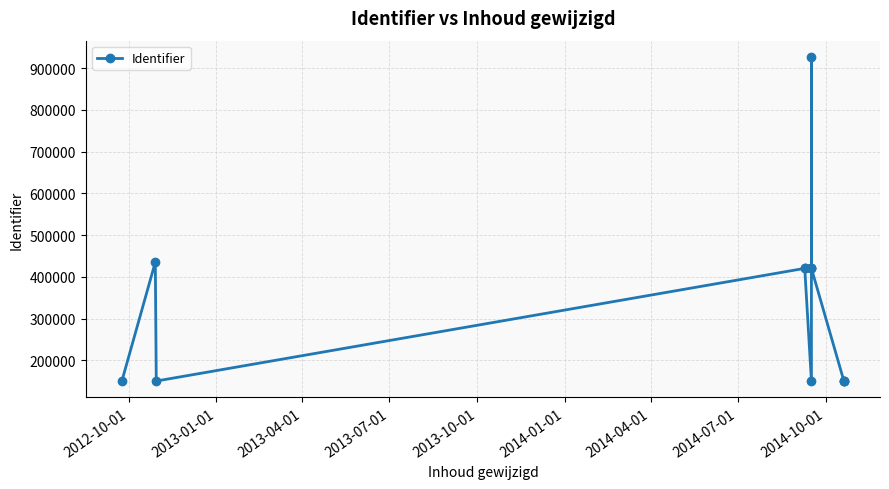

Which has a higher value, 2014-04-01 or 2013-10-01?

2014-04-01